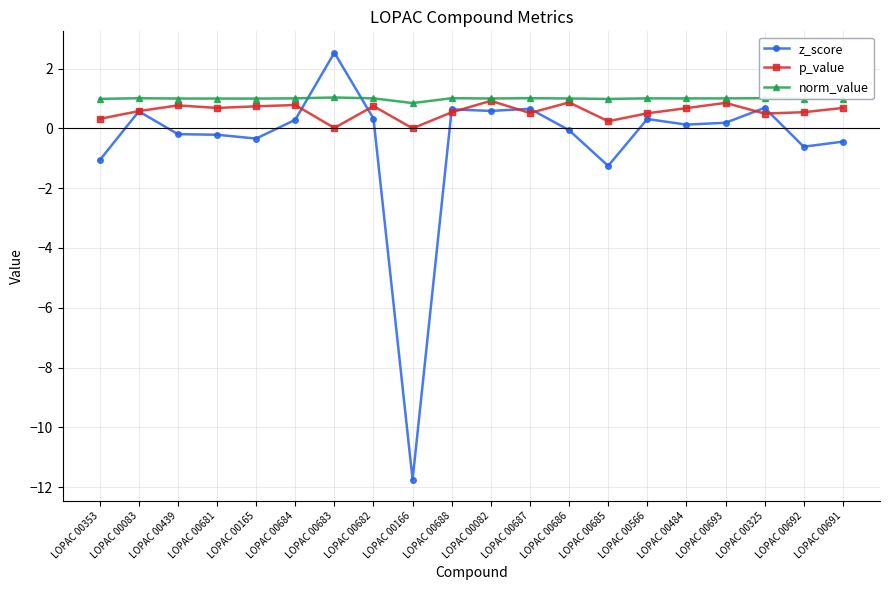

Which series has the widest spread of values?

z_score